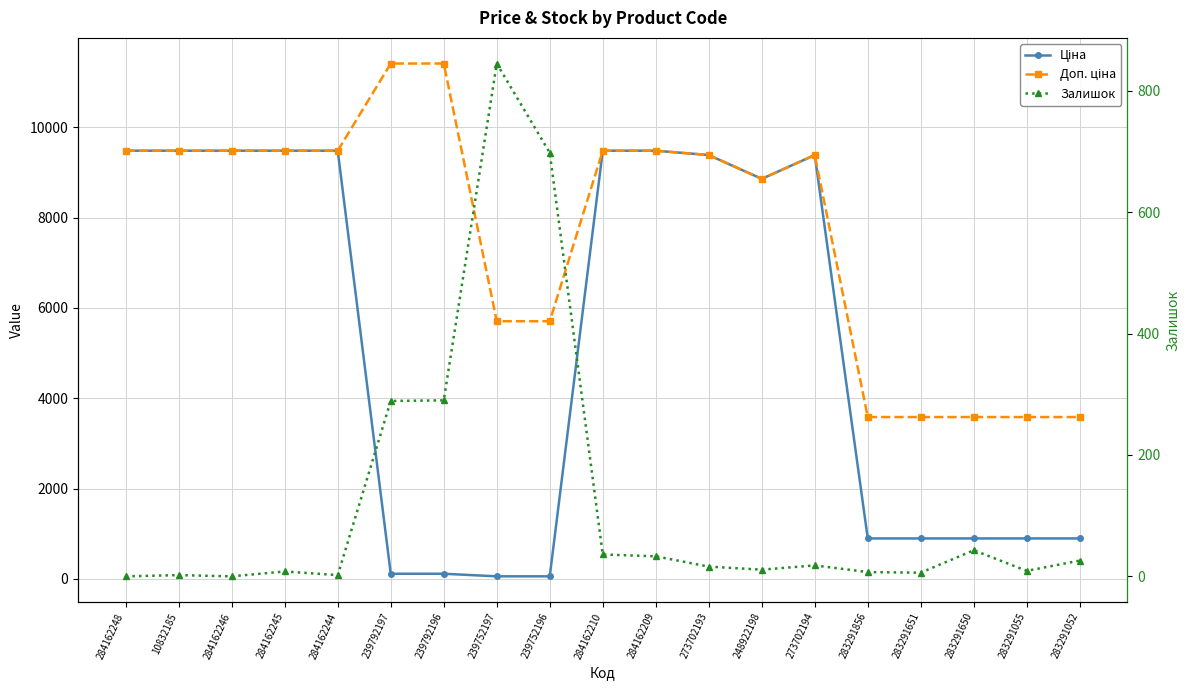

Reading left to right, what are all the values shown in this chart?

Ціна: 9480.1	9480.1	9480.1	9480.1	9480.1	114.1	114.1	57.0	57.0	9480.1	9480.1	9384.0	8856.7	9384.0	895.9	895.9	895.9	895.9	895.9
Доп. ціна: 9480.1	9480.1	9480.1	9480.1	9480.1	11410.0	11410.0	5705.0	5705.0	9480.1	9480.1	9384.0	8856.7	9384.0	3583.6	3583.6	3583.6	3583.6	3583.6
Залишок: 0.0	2.0	0.0	8.0	2.0	289.0	290.0	845.0	698.0	36.0	33.0	16.0	11.0	18.0	7.0	6.0	43.0	9.0	26.0